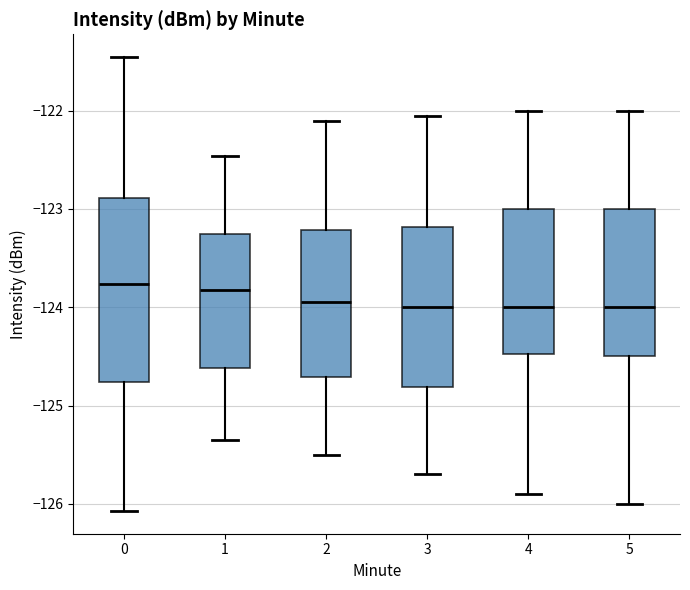

Reading left to right, transcribe this box plot: for each box, give where its median line is, the range the box spans, and where its two whiskers end, as read against the y-axis. The values are not printed on the chart, so give them approximately, as read against the axis.

0: median -123.8, box -124.8 to -122.9, whiskers -126.1 to -121.5
1: median -123.8, box -124.6 to -123.3, whiskers -125.3 to -122.5
2: median -123.9, box -124.7 to -123.2, whiskers -125.5 to -122.1
3: median -124.0, box -124.8 to -123.2, whiskers -125.7 to -122.0
4: median -124.0, box -124.5 to -123.0, whiskers -125.9 to -122.0
5: median -124.0, box -124.5 to -123.0, whiskers -126.0 to -122.0